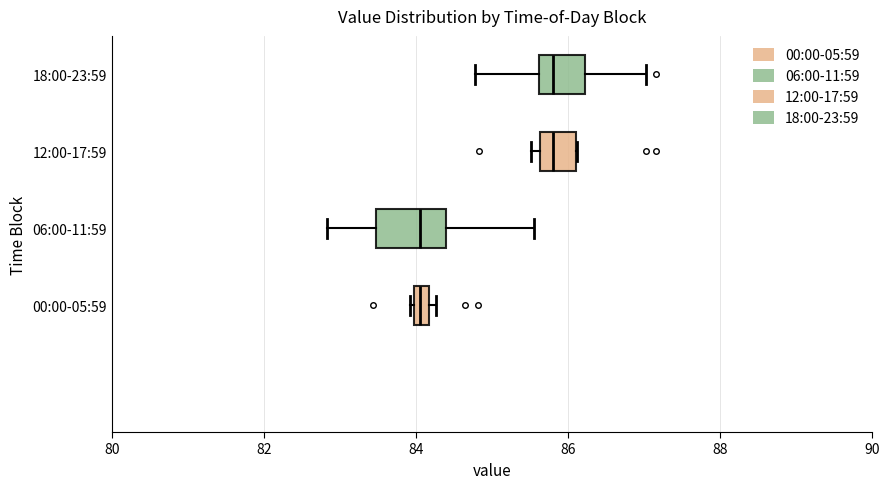

Which box is the widest, from its left edge to its right edge?

06:00-11:59